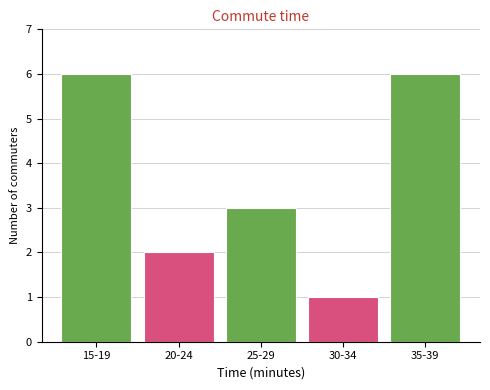

Reading left to right, list all the values displayed in this chart.

6	2	3	1	6